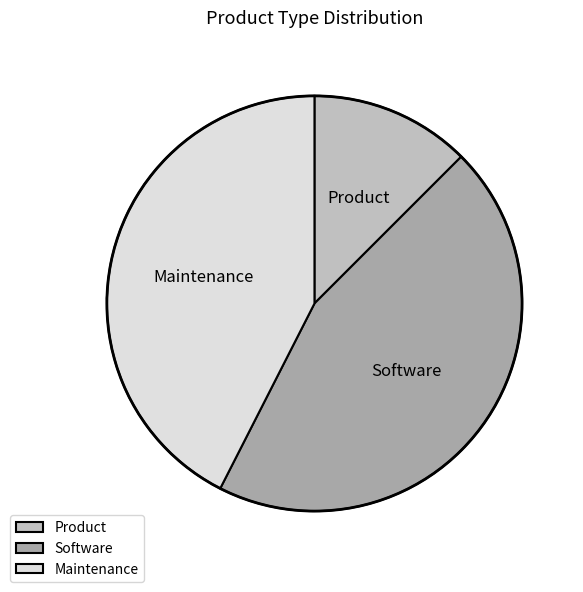

Is the sum of Maintenance and Software greater than half?

Yes